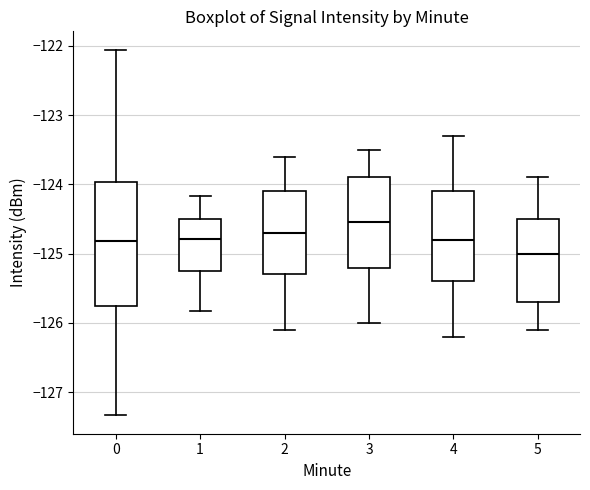

Reading left to right, transcribe this box plot: for each box, give where its median line is, the range the box spans, and where its two whiskers end, as read against the y-axis. The values are not printed on the chart, so give them approximately, as read against the axis.

0: median -124.8, box -125.8 to -124.0, whiskers -127.3 to -122.1
1: median -124.8, box -125.3 to -124.5, whiskers -125.8 to -124.2
2: median -124.7, box -125.3 to -124.1, whiskers -126.1 to -123.6
3: median -124.5, box -125.2 to -123.9, whiskers -126.0 to -123.5
4: median -124.8, box -125.4 to -124.1, whiskers -126.2 to -123.3
5: median -125.0, box -125.7 to -124.5, whiskers -126.1 to -123.9